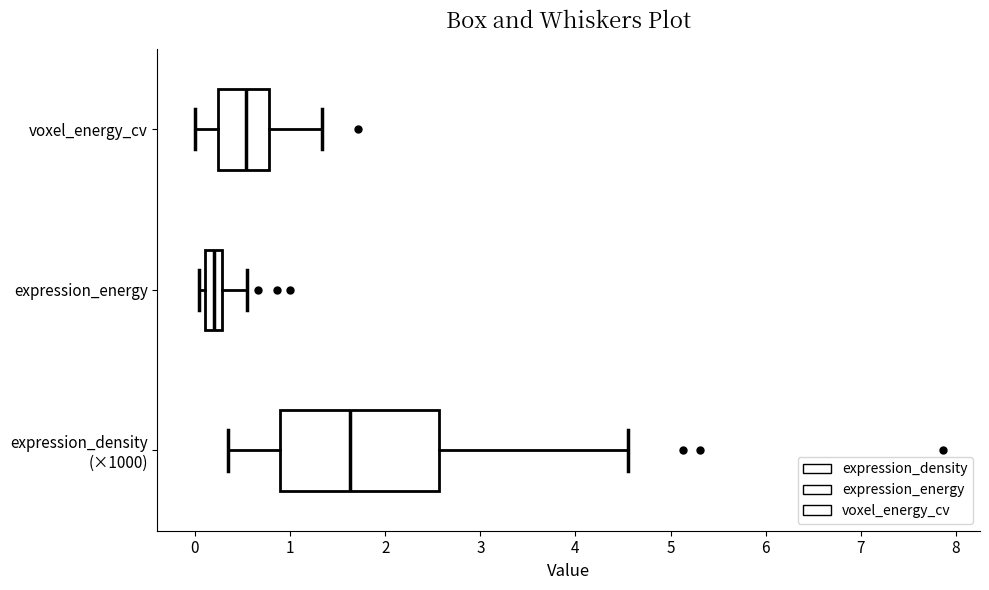

Reading bottom to top, transcribe this box plot: for each box, give where its median line is, the range the box spans, and where its two whiskers end, as read against the x-axis. The values are not printed on the chart, so give them approximately, as read against the axis.

expression_density (×1000): median 1.6, box 0.9 to 2.6, whiskers 0.3 to 4.6
expression_energy: median 0.2, box 0.1 to 0.3, whiskers 0.0 to 0.5
voxel_energy_cv: median 0.5, box 0.2 to 0.8, whiskers 0.0 to 1.3